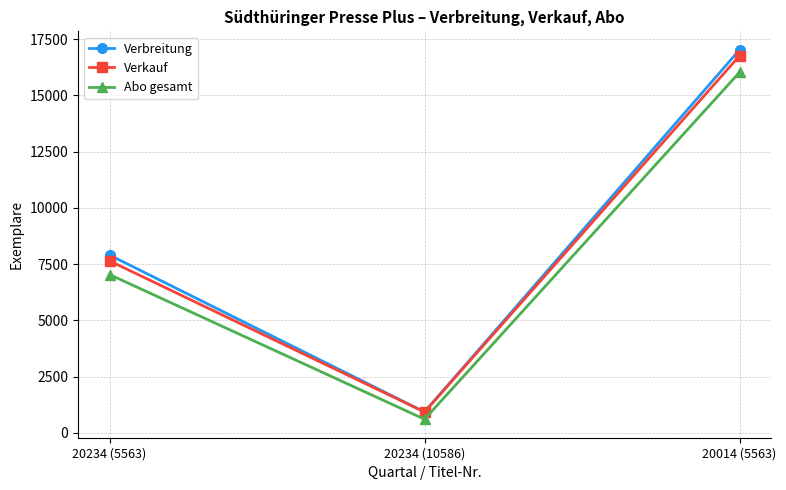

Between 20234 (5563) and 20234 (10586), which series saw the biggest shift?

Verbreitung